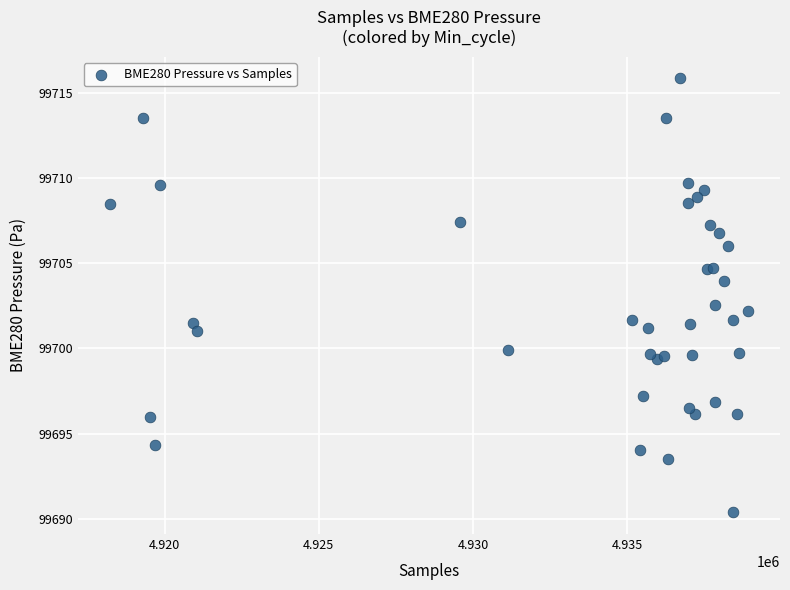

What Y value in the scatter plot is closest to 99703?

99702.6